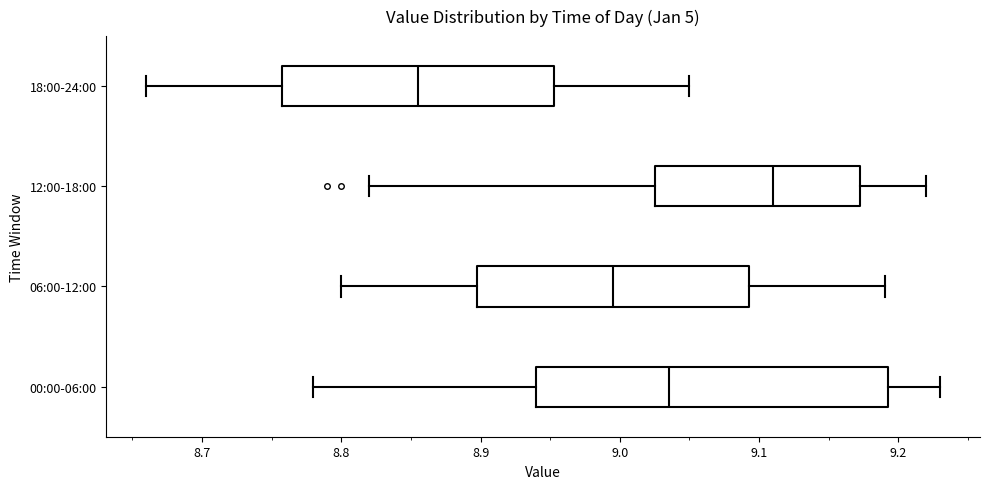

Reading bottom to top, read every box against the x-axis: the position of its median line, the range the box covers, and the ends of its whiskers. The values are not printed on the chart, so give them approximately, as read against the axis.

00:00-06:00: median 9.04, box 8.94 to 9.19, whiskers 8.78 to 9.23
06:00-12:00: median 9.00, box 8.90 to 9.09, whiskers 8.80 to 9.19
12:00-18:00: median 9.11, box 9.03 to 9.17, whiskers 8.82 to 9.22
18:00-24:00: median 8.86, box 8.76 to 8.95, whiskers 8.66 to 9.05